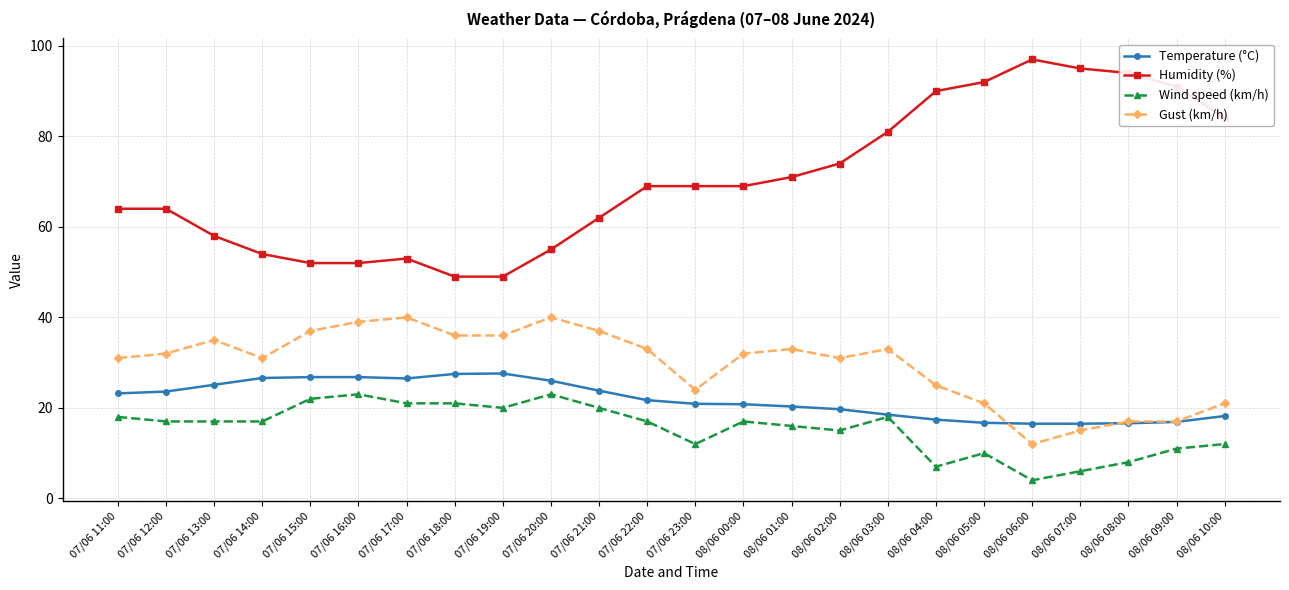

Which series has the widest spread of values?

Humidity (%)